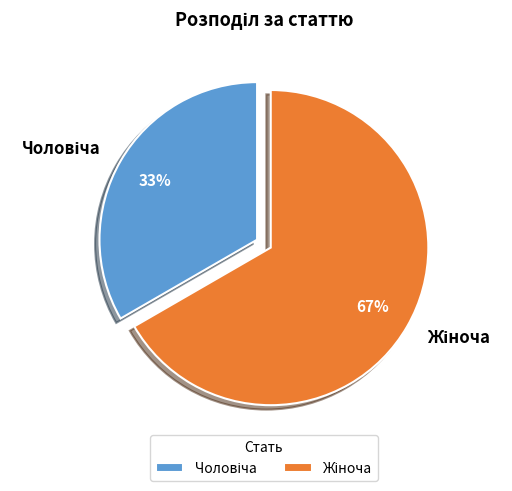

To the nearest percent, what is the average slice percentage?

50%